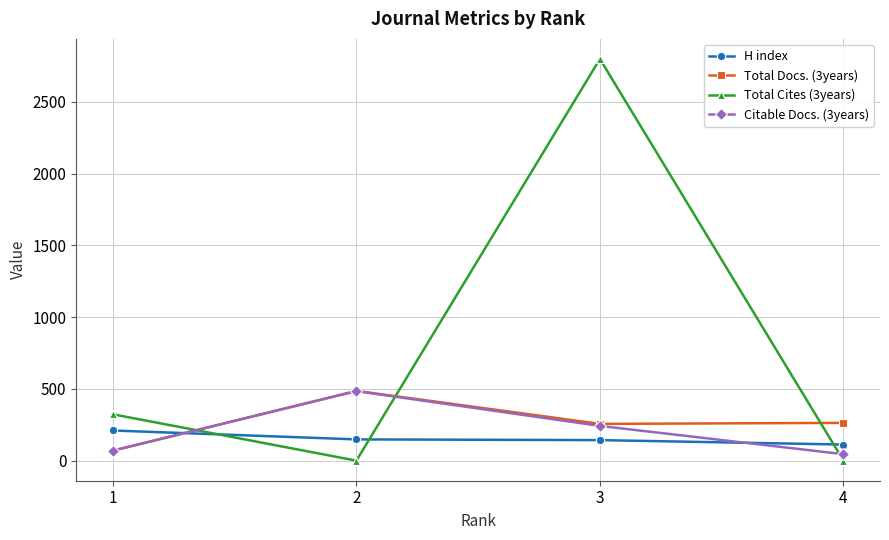

After their last crossing, which series has the higher values: H index or Total Docs. (3years)?

Total Docs. (3years)